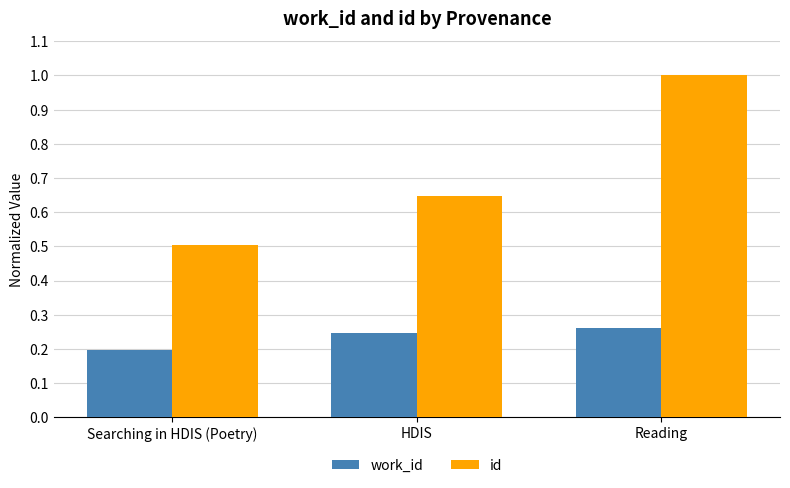

What is the sum of the id values at HDIS and Reading?

1.6